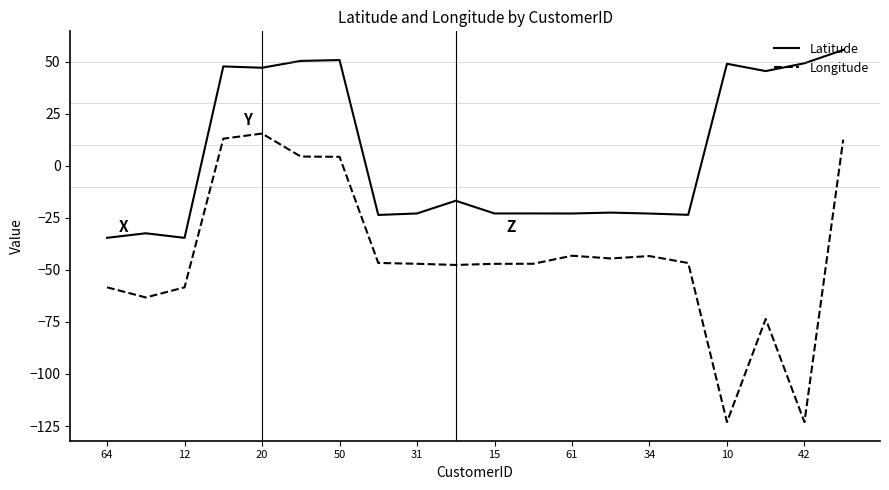

True or false: Longitude and Latitude intersect in this chart.

False